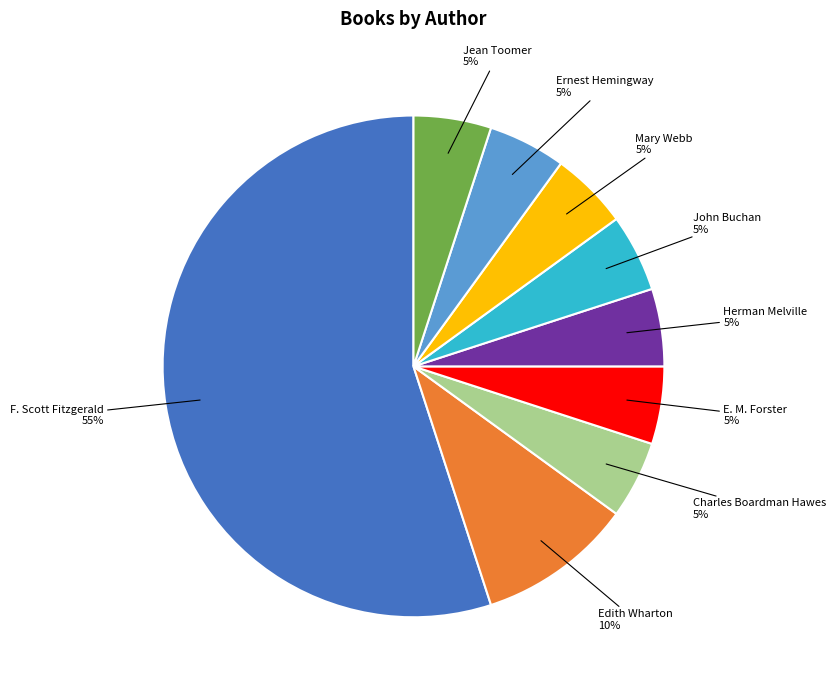

Is there any slice that represents more than half of the pie?

Yes